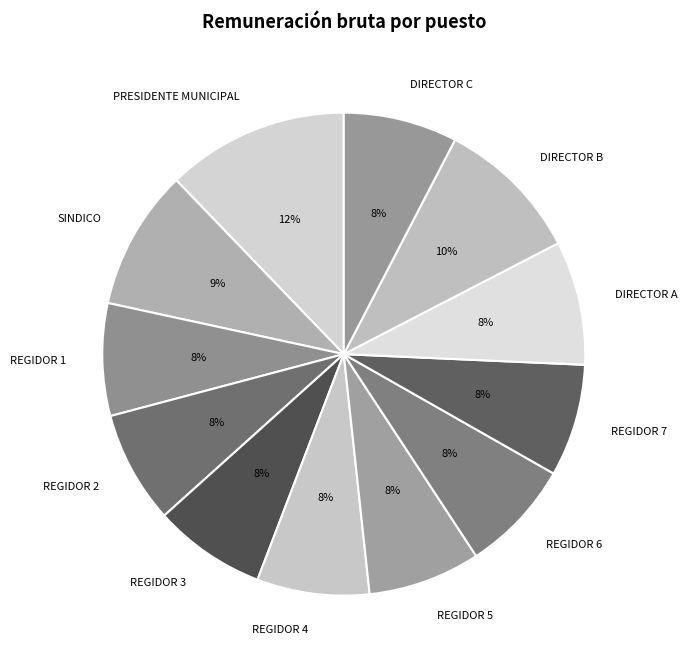

The DIRECTOR B slice represents 10% of the pie. True or false?

True